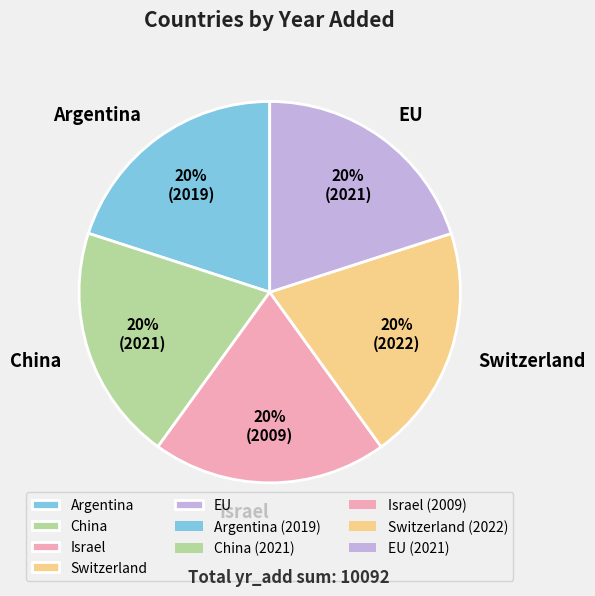

Approximately how many times larger is the value at Israel compared to EU?

1.0